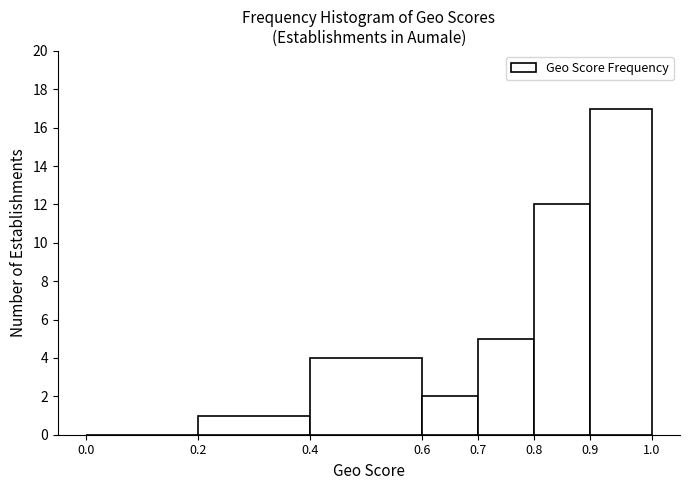

Over which range of the x-axis is the bar tallest?

0.9 to 1.0